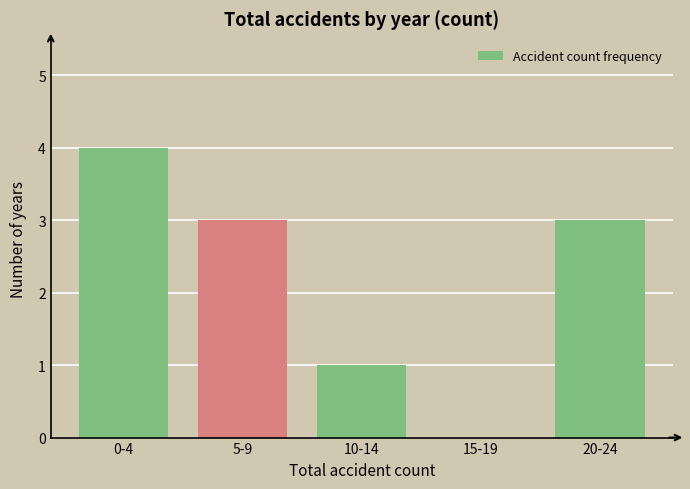

Reading left to right, extract all data points from this chart.

0-4=4	5-9=3	10-14=1	15-19=0	20-24=3